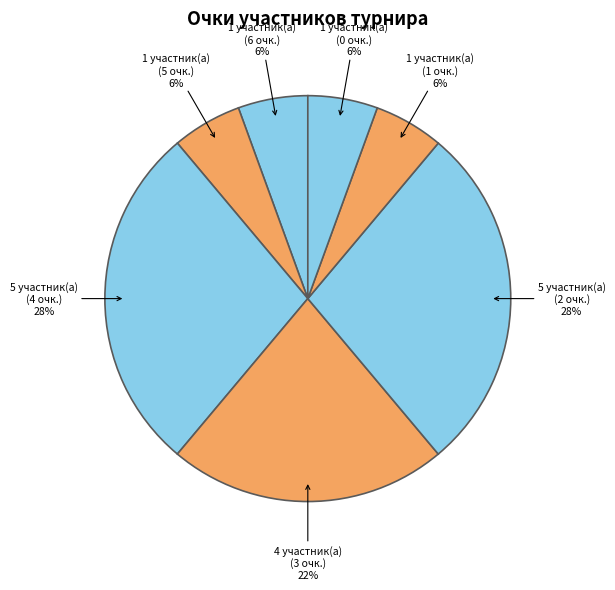

Is the sum of 5 участник(а) (2 очк.) and 1 участник(а) (6 очк.) greater than half?

No